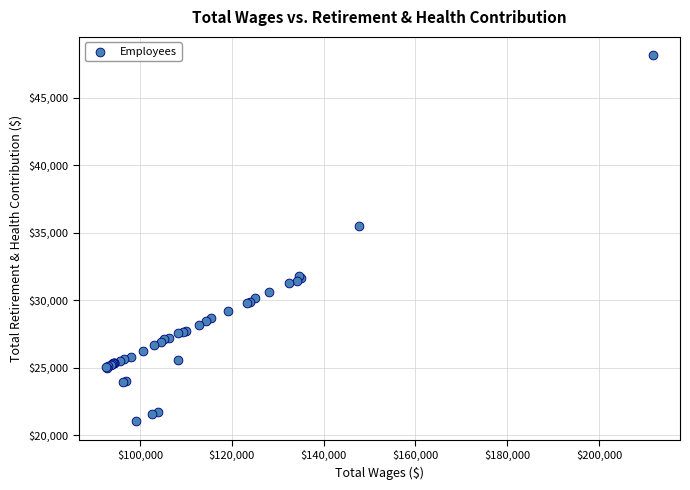

What Y value in the scatter plot is closest to 34579?

35487